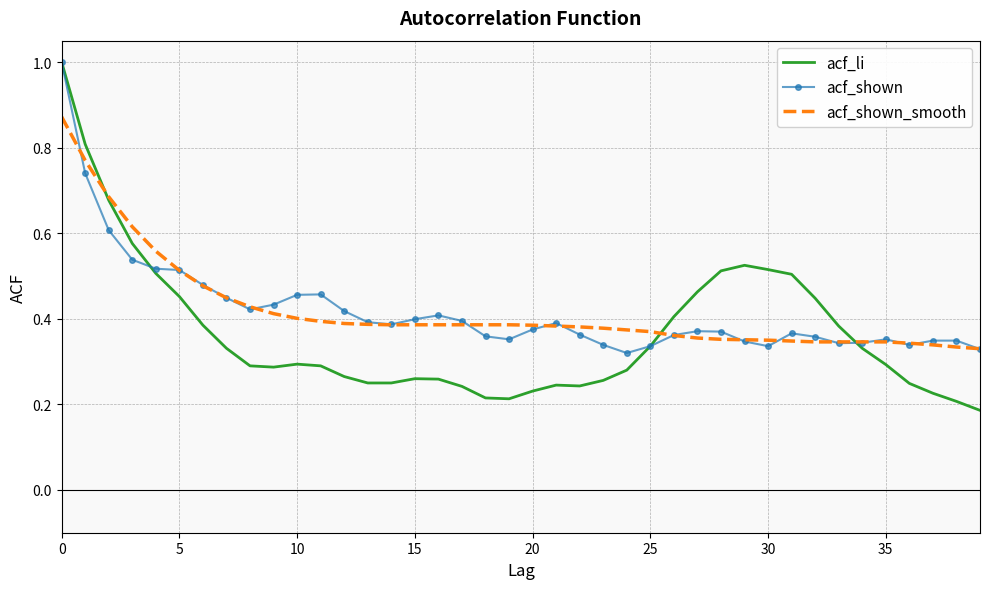

Which series has the largest range (max minus min)?

acf_li